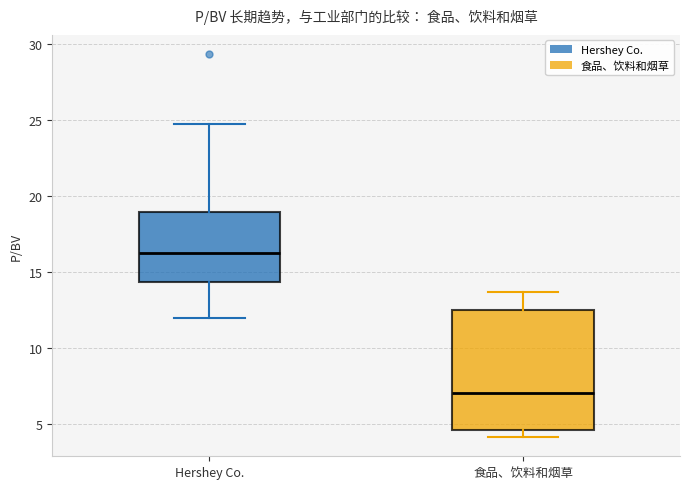

Reading left to right, read every box against the y-axis: the position of its median line, the range the box covers, and the ends of its whiskers. The values are not printed on the chart, so give them approximately, as read against the axis.

Hershey Co.: median 16.0, box 14.5 to 19.0, whiskers 12.0 to 24.5
食品、饮料和烟草: median 7.0, box 4.5 to 12.5, whiskers 4.0 to 13.5